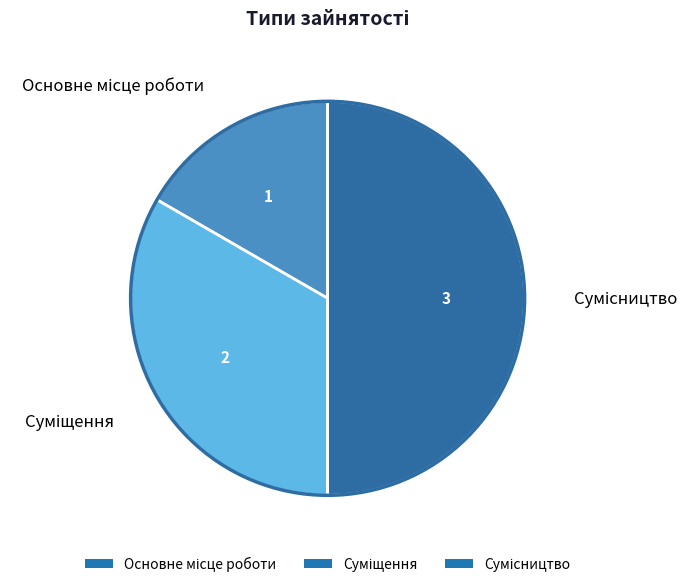

To the nearest percent, what is the difference between the Суміщення and Сумісництво slice percentages?

17%